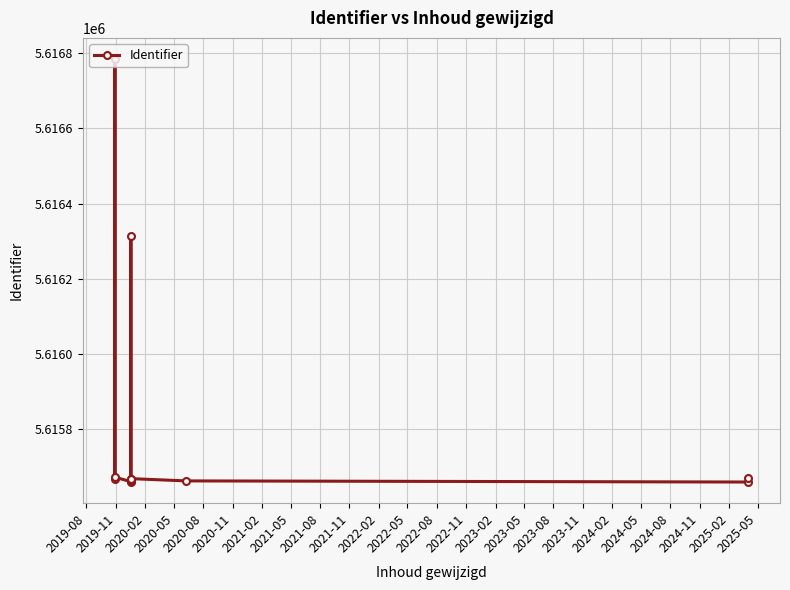

Which has a higher value, 2021-11 or 2022-05?

2022-05